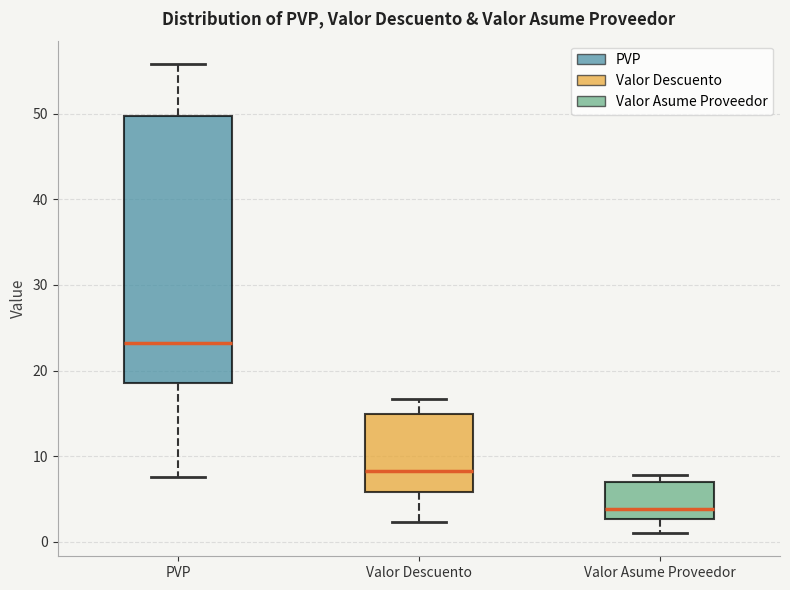

Reading left to right, transcribe this box plot: for each box, give where its median line is, the range the box spans, and where its two whiskers end, as read against the y-axis. The values are not printed on the chart, so give them approximately, as read against the axis.

PVP: median 23, box 19 to 50, whiskers 8 to 56
Valor Descuento: median 8, box 6 to 15, whiskers 2 to 17
Valor Asume Proveedor: median 4, box 3 to 7, whiskers 1 to 8